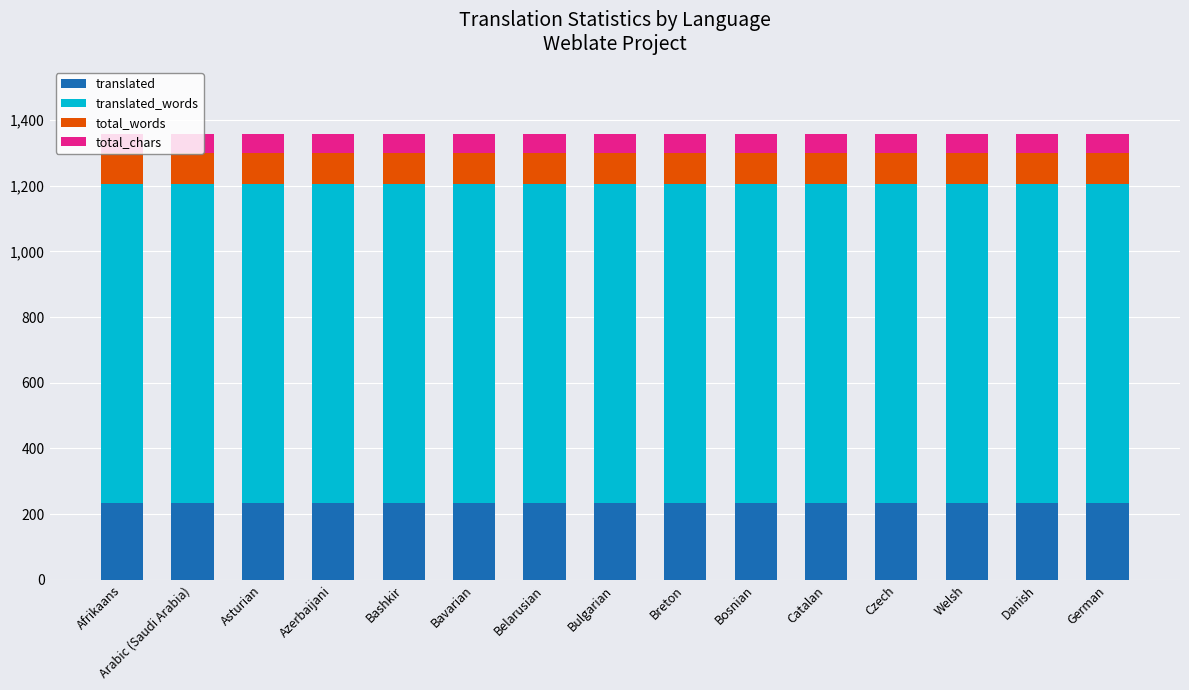

The value of translated at Asturian is 233. True or false?

True